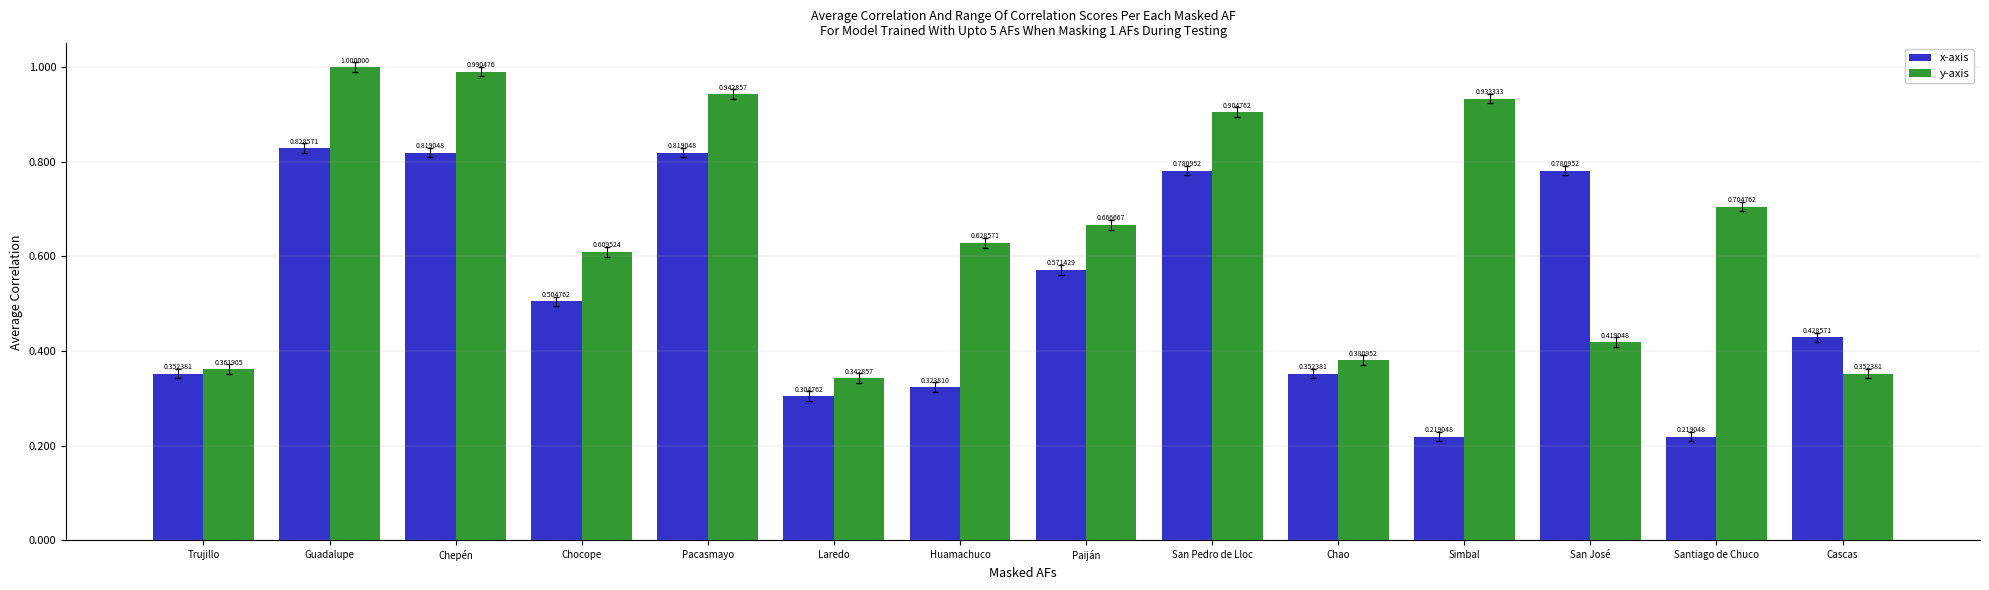

Count the number of data series in this chart.

2